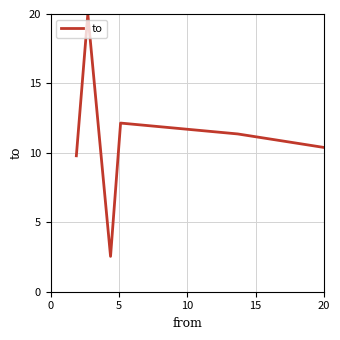

What is the difference between the second highest and minimum values?

9.6